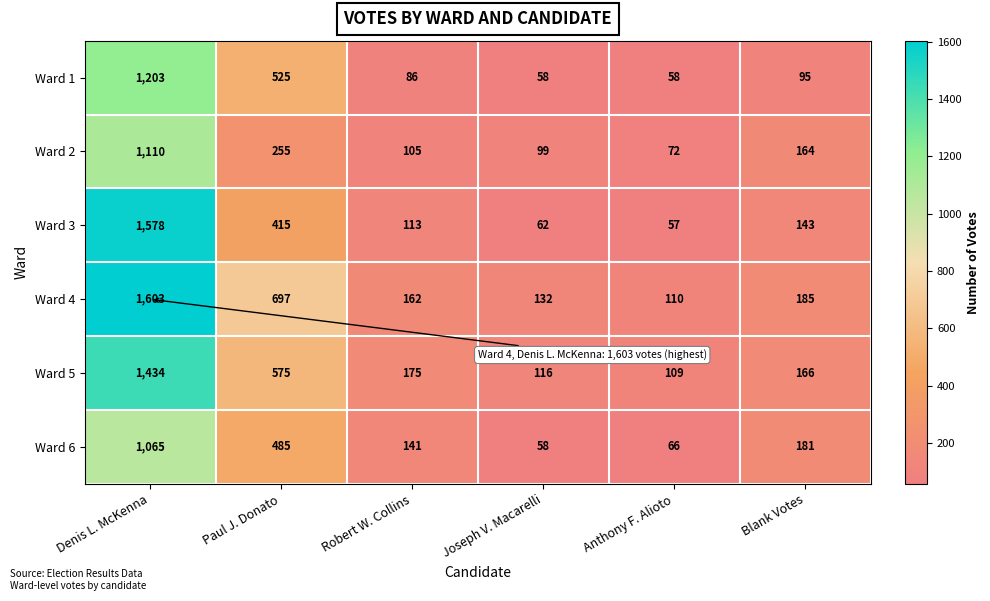

Which series has the largest range (max minus min)?

Ward 3